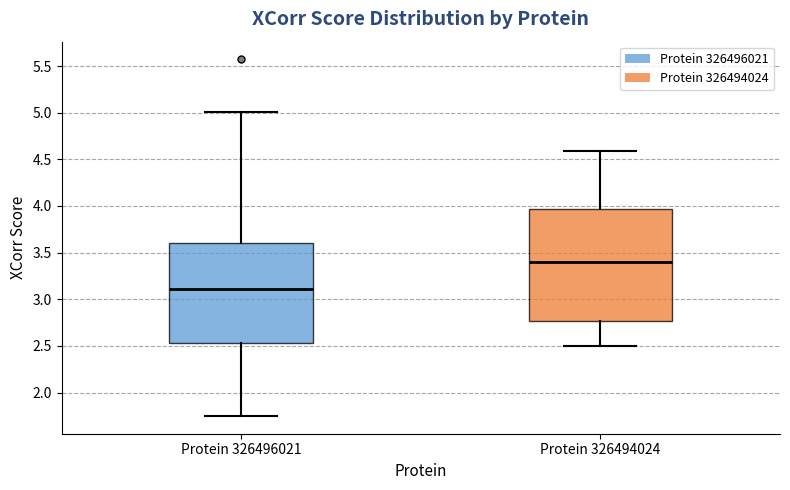

Reading left to right, transcribe this box plot: for each box, give where its median line is, the range the box spans, and where its two whiskers end, as read against the y-axis. The values are not printed on the chart, so give them approximately, as read against the axis.

Protein 326496021: median 3.10, box 2.55 to 3.60, whiskers 1.75 to 5.00
Protein 326494024: median 3.40, box 2.75 to 3.95, whiskers 2.50 to 4.60